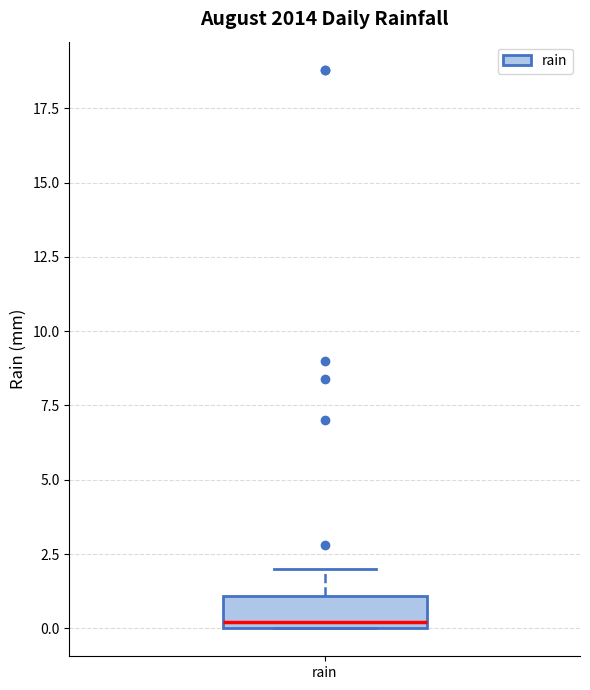

Transcribe this box plot: give where the median line is, the range the box spans, and where the two whiskers end, as read against the y-axis. The values are not printed on the chart, so give them approximately, as read against the axis.

median 0 (just above the box's lower edge), box 0 to 1, whiskers 0 to 2